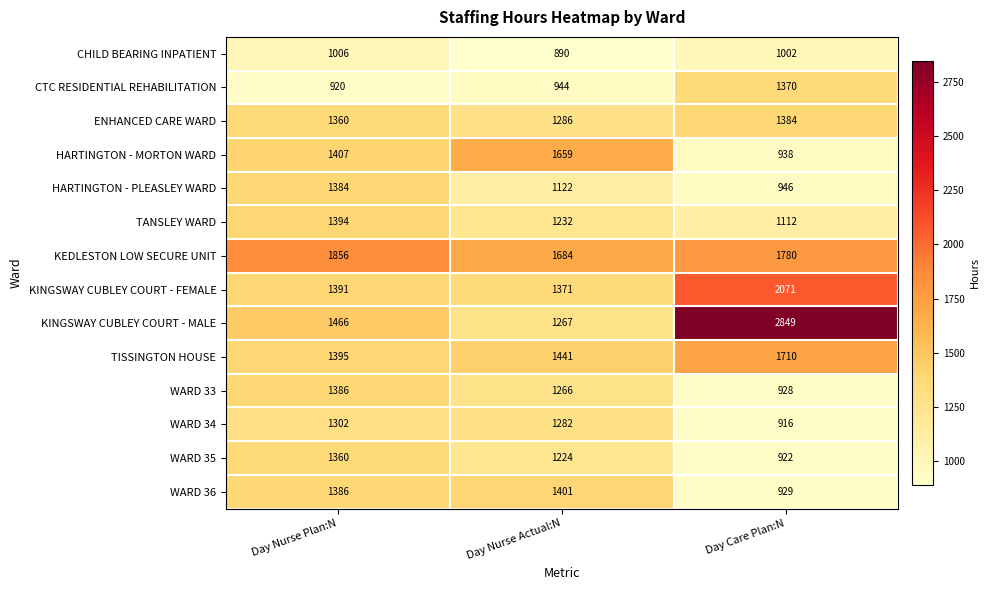

Which series has the largest range (max minus min)?

KINGSWAY CUBLEY COURT - MALE